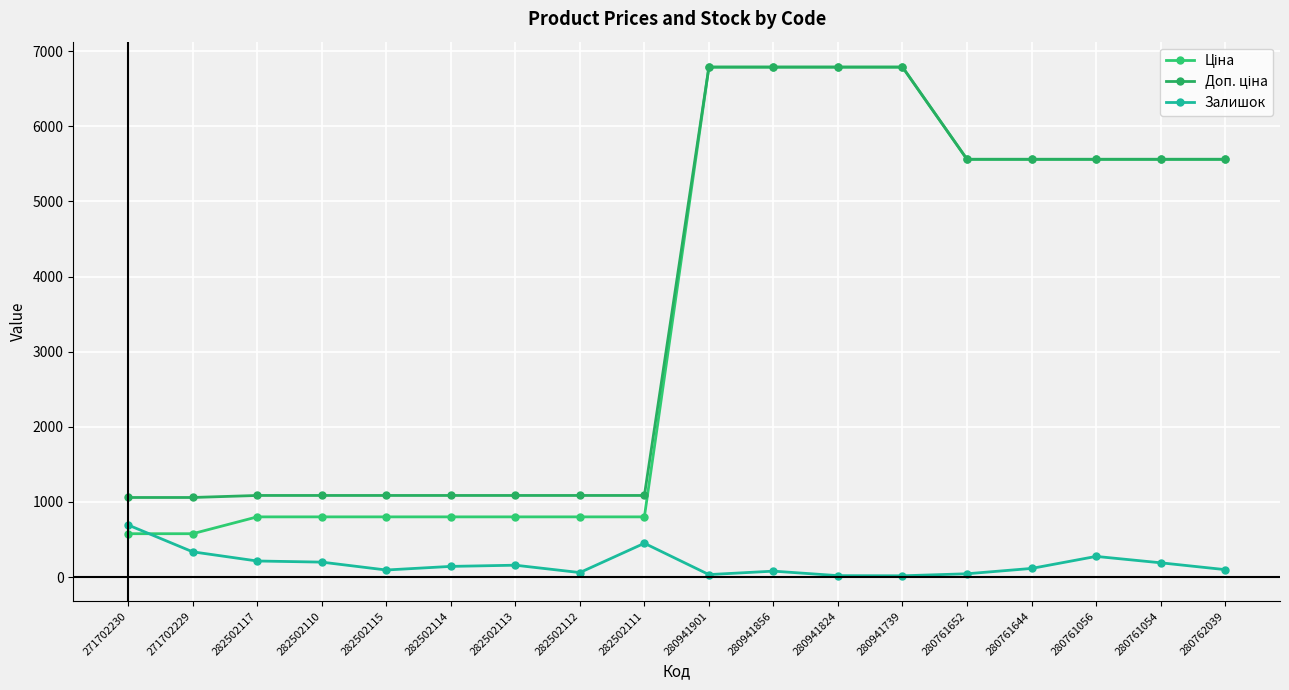

The Ціна series shows 1474.1 at 280761652. True or false?

False